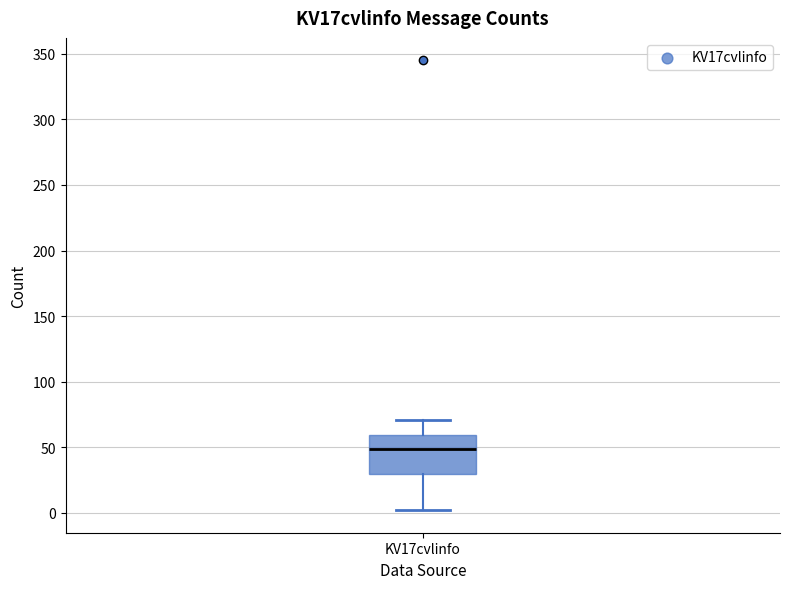

Transcribe this box plot: give where the median line is, the range the box spans, and where the two whiskers end, as read against the y-axis. The values are not printed on the chart, so give them approximately, as read against the axis.

median 50, box 30 to 60, whiskers 0 to 70